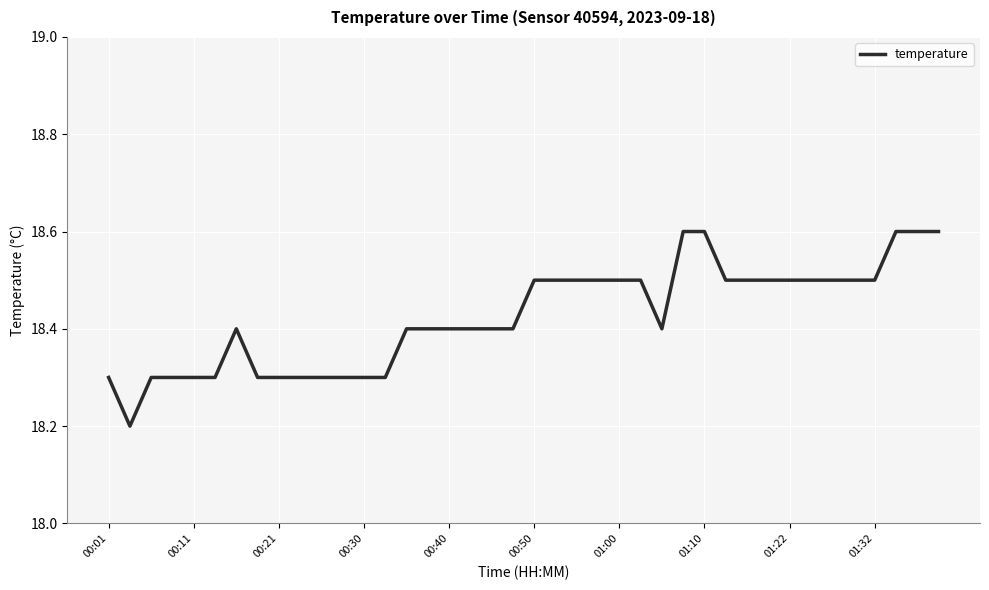

How many values are between 18 and 19?

40